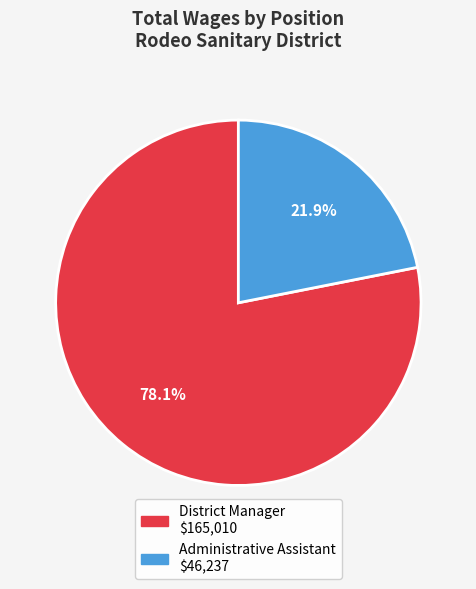

What percentage is NOT represented by District Manager?

21.9%